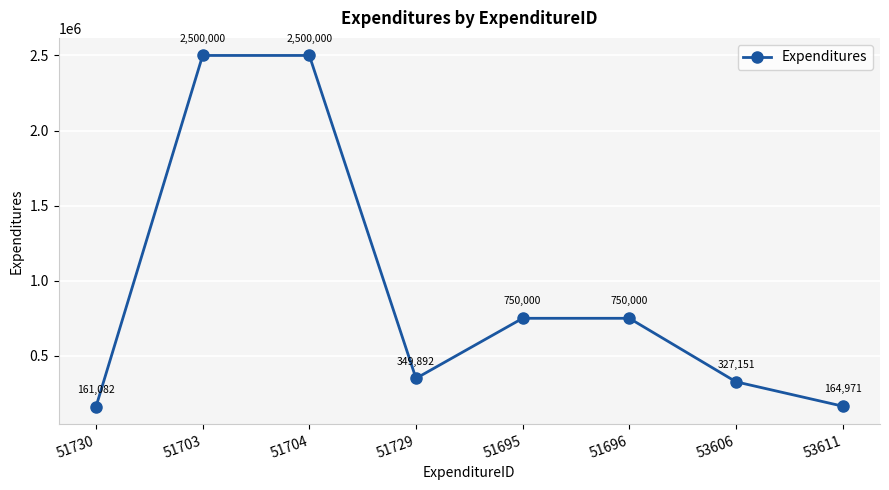

How many data points are less than 750000?

4